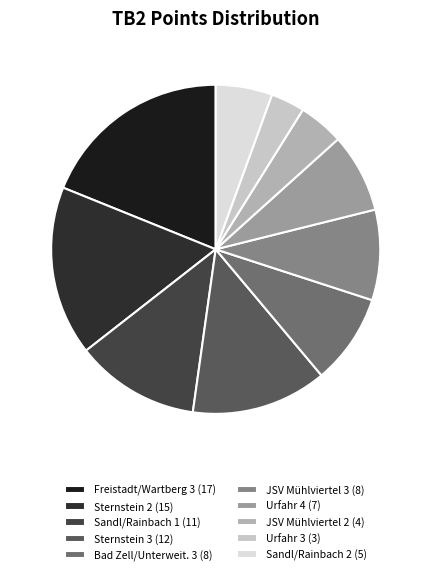

How many slices are in this pie chart?

10